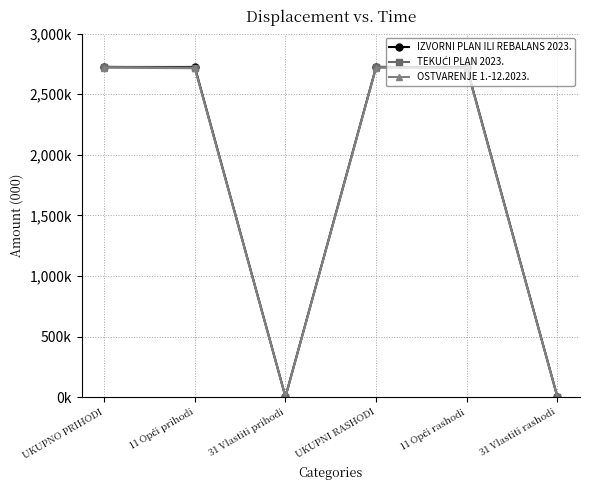

What position from the left is 11 Opći prihodi?

2